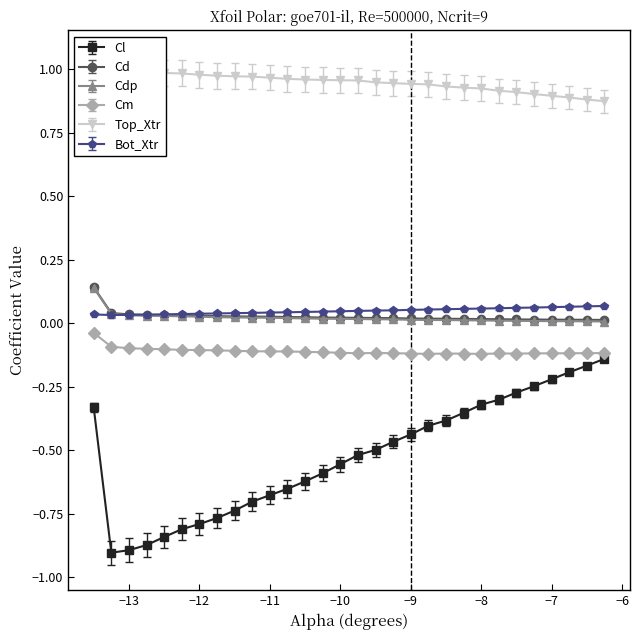

Is the value of Top_Xtr at -6.75 greater than the value of Bot_Xtr at -8.75?

Yes